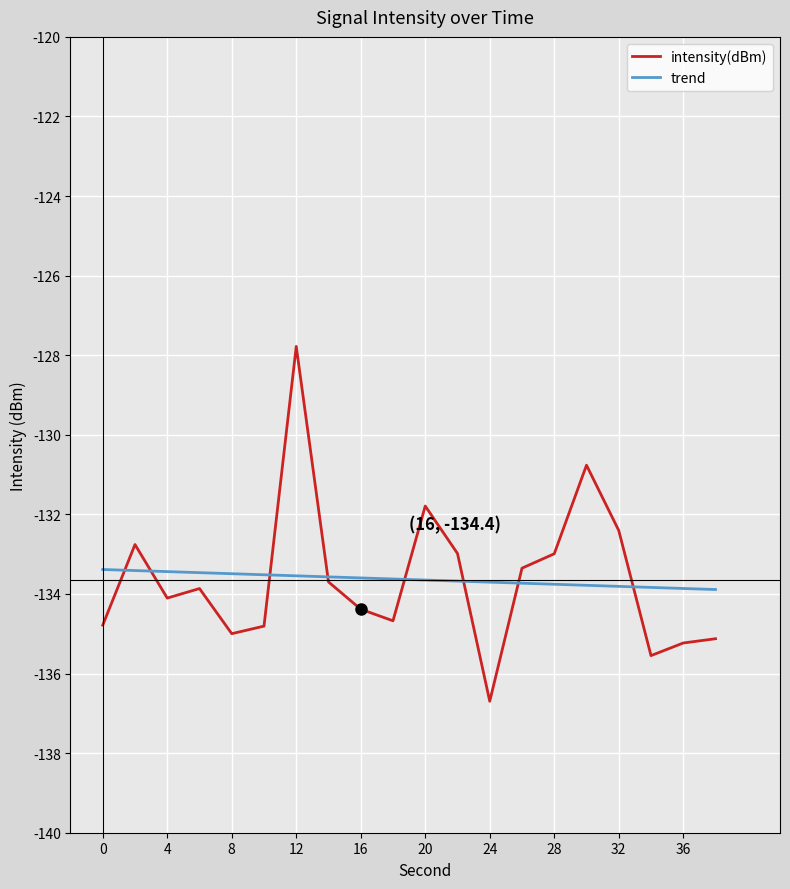

What are all the series names shown in the legend?

intensity(dBm), trend